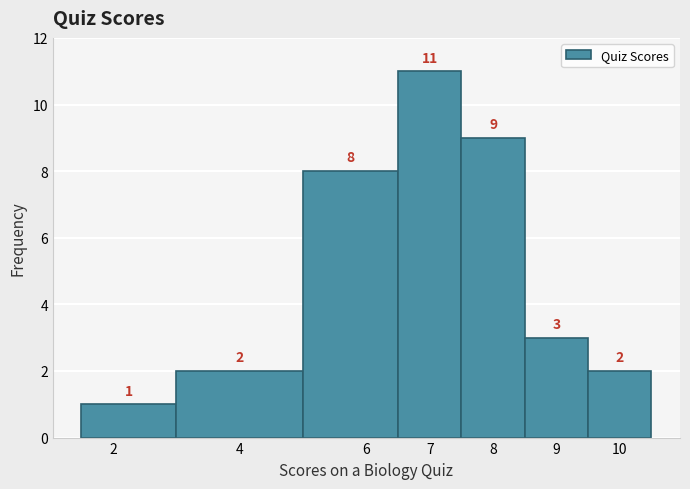

Reading left to right, list every bar in this chart as the range it spans on the x-axis followed by its height.

1.5 to 3.0: 1
3.0 to 5.0: 2
5.0 to 6.5: 8
6.5 to 7.5: 11
7.5 to 8.5: 9
8.5 to 9.5: 3
9.5 to 10.5: 2